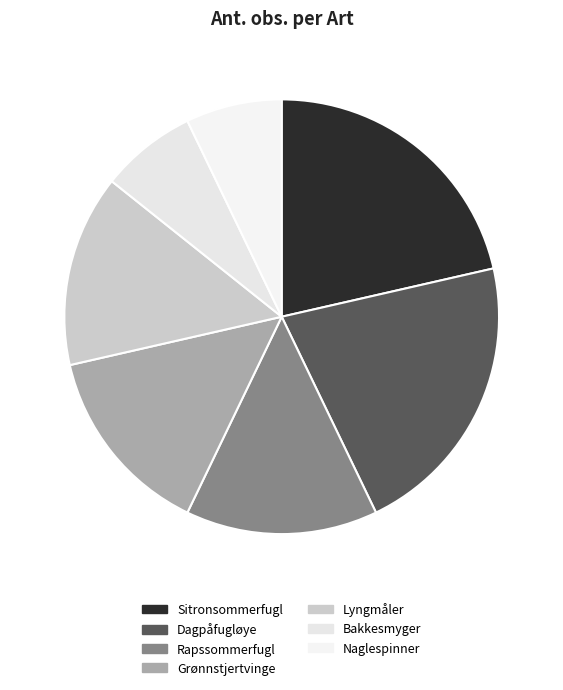

What percentage is NOT represented by Grønnstjertvinge?

85.7%